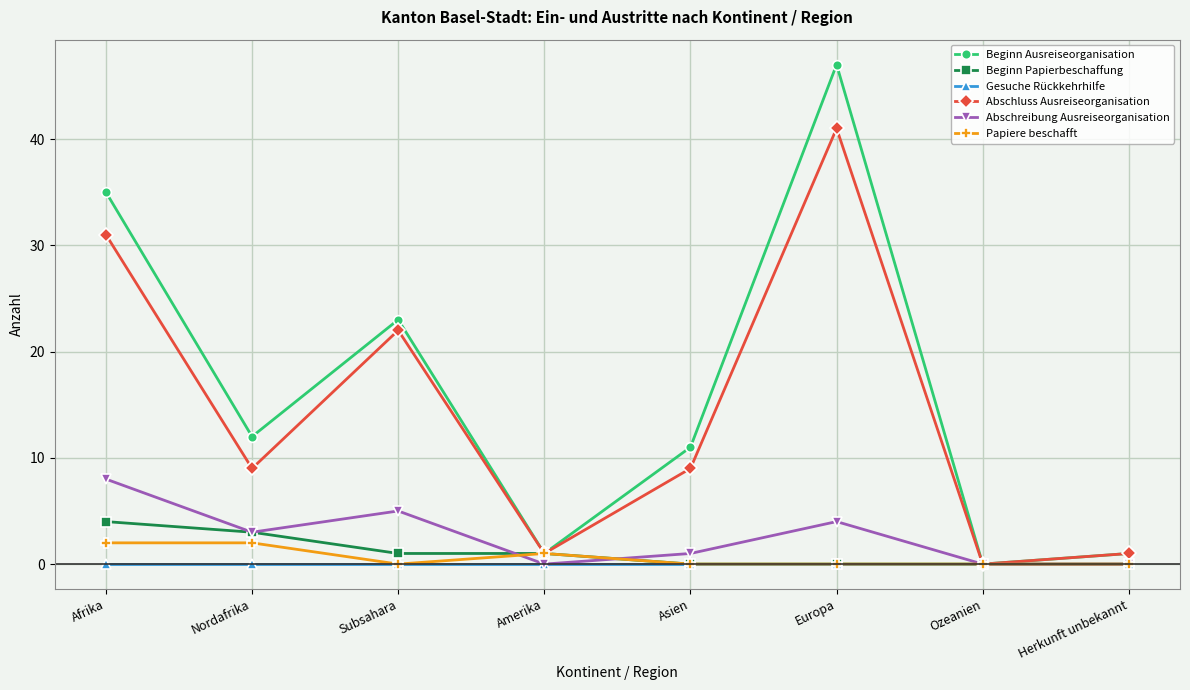

What is the label of the 7th point from the right?

Nordafrika